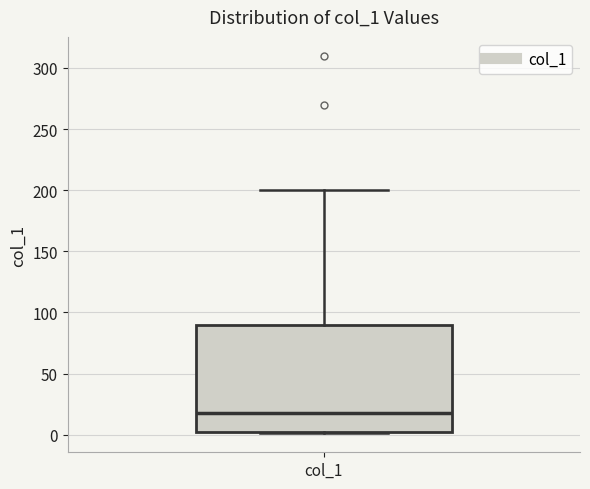

Read this box plot against the y-axis: the position of the median line, the range covered by the box, and the ends of both whiskers. The values are not printed on the chart, so give them approximately, as read against the axis.

median 20, box 0 to 90, whiskers 0 to 200